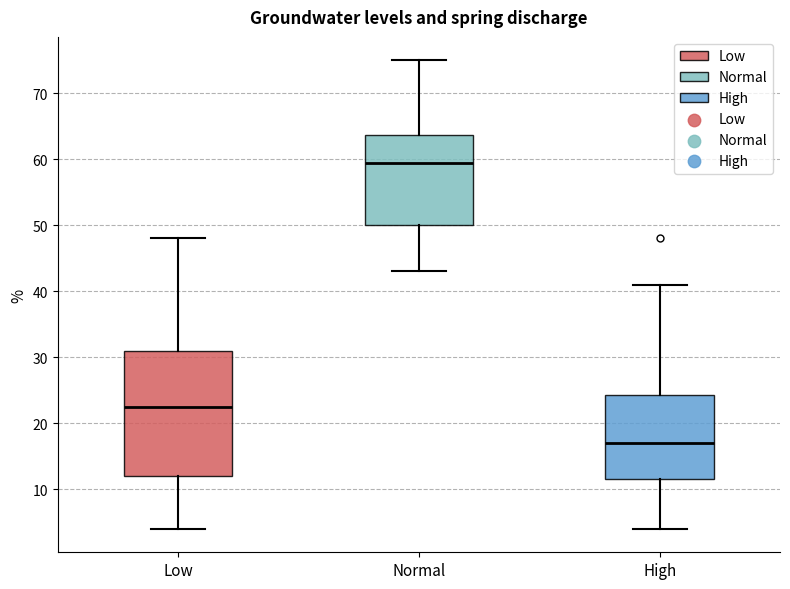

Which box's median line is the highest?

Normal